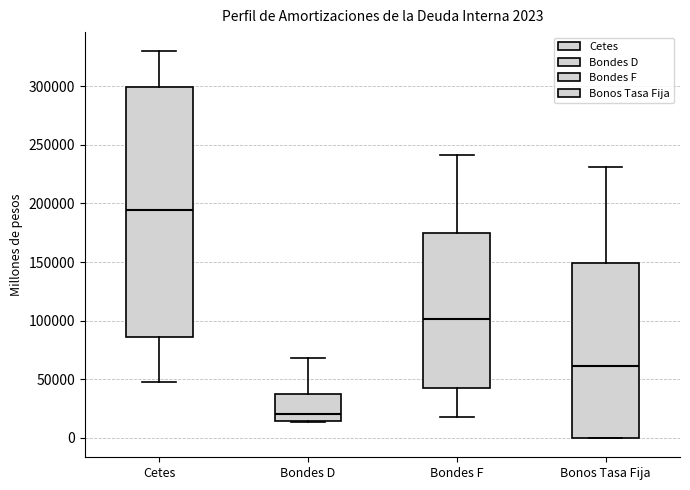

Which box has the lowest median line?

Bondes D